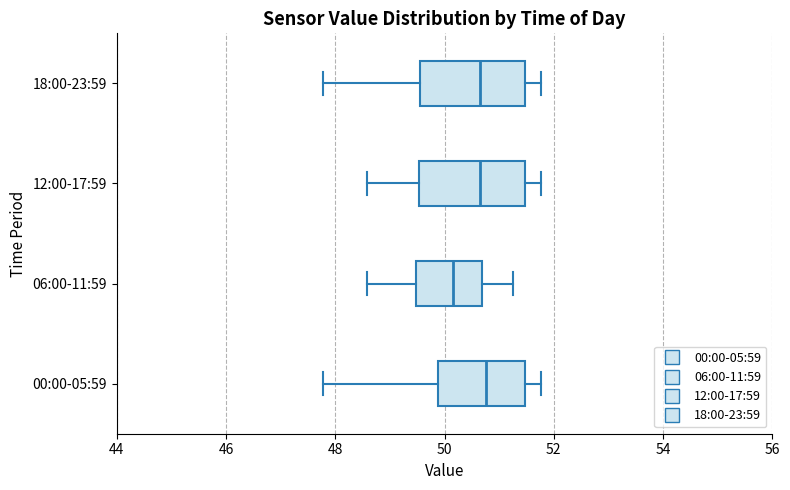

Reading bottom to top, read every box against the x-axis: the position of its median line, the range the box covers, and the ends of its whiskers. The values are not printed on the chart, so give them approximately, as read against the axis.

00:00-05:59: median 50.8, box 49.8 to 51.4, whiskers 47.8 to 51.8
06:00-11:59: median 50.2, box 49.4 to 50.6, whiskers 48.6 to 51.2
12:00-17:59: median 50.6, box 49.6 to 51.4, whiskers 48.6 to 51.8
18:00-23:59: median 50.6, box 49.6 to 51.4, whiskers 47.8 to 51.8